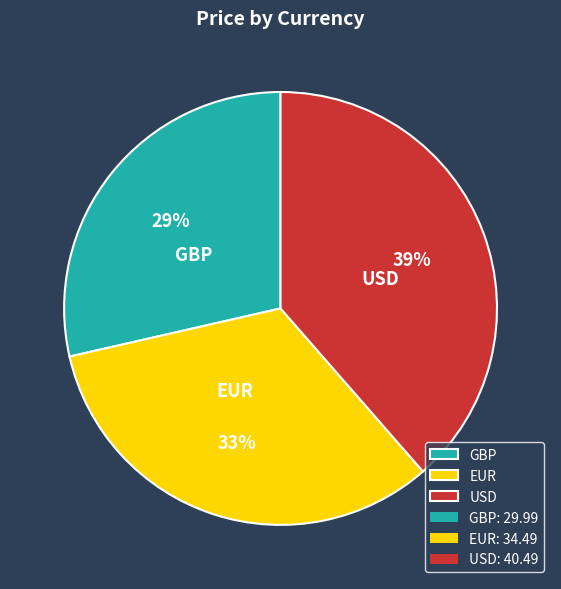

Rank the categories by value from lowest to highest.

GBP, EUR, USD